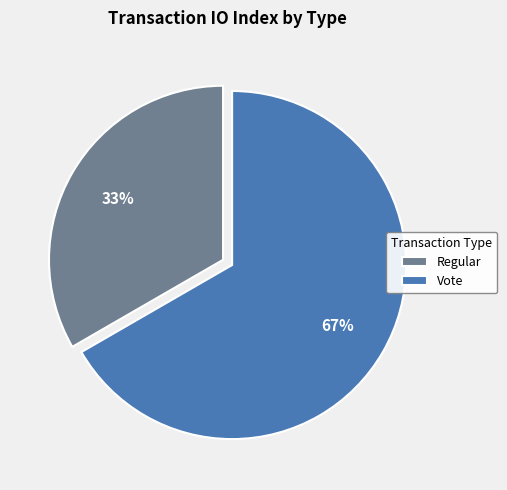

Rank the categories by value from highest to lowest.

Vote, Regular